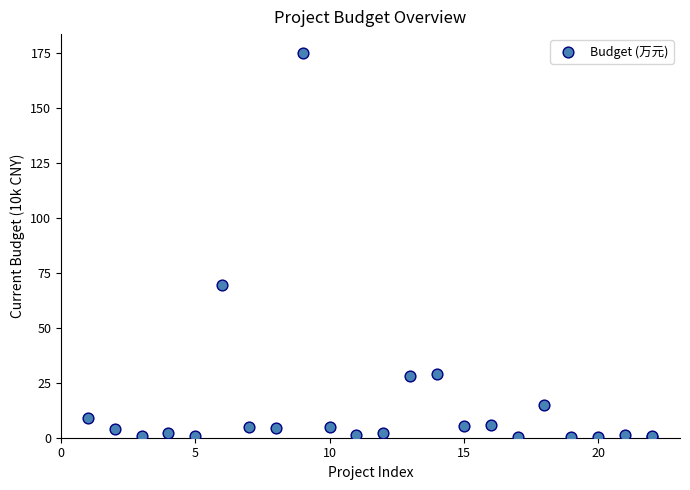

What Y value in the scatter plot is closest to 87?

69.4